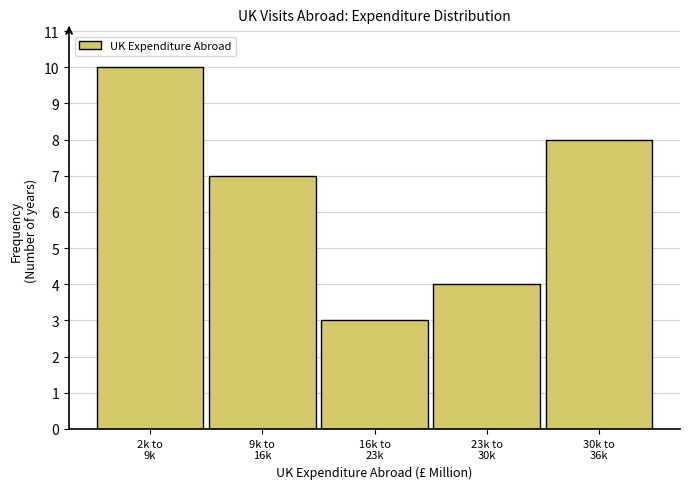

Reading left to right, list all the values displayed in this chart.

10	7	3	4	8